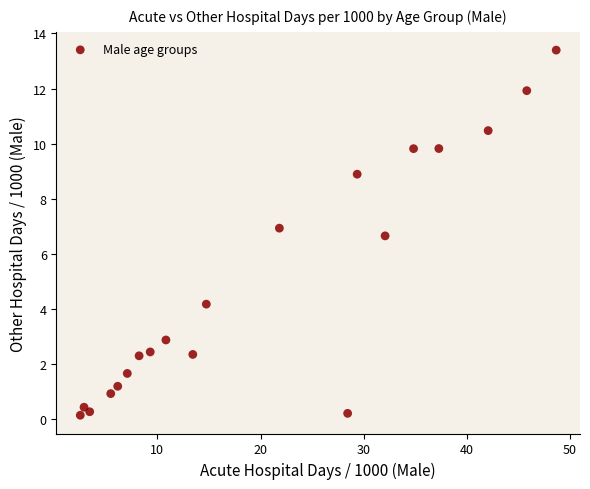

What Y value in the scatter plot is closest to 6?

6.6